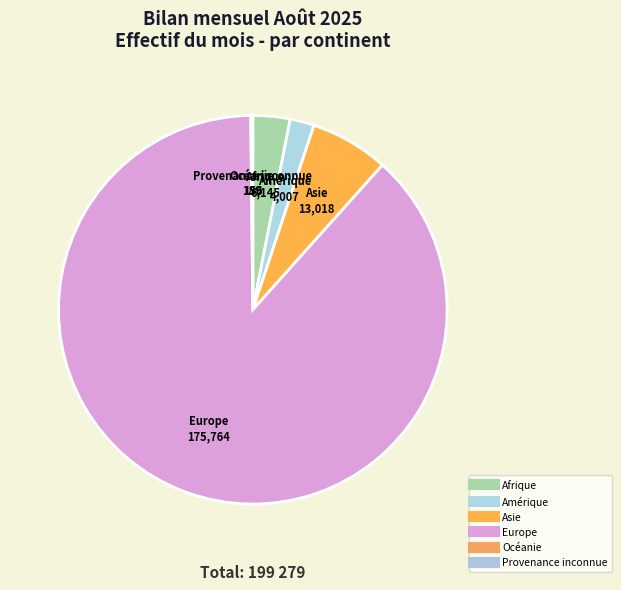

Which category accounts for the majority?

Europe